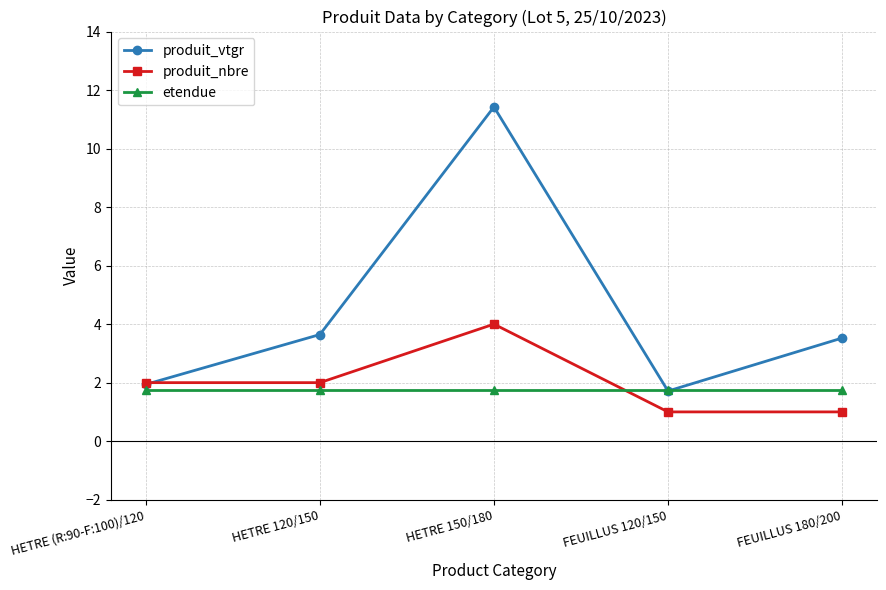

At which category is the sum across all series the highest?

HETRE 150/180